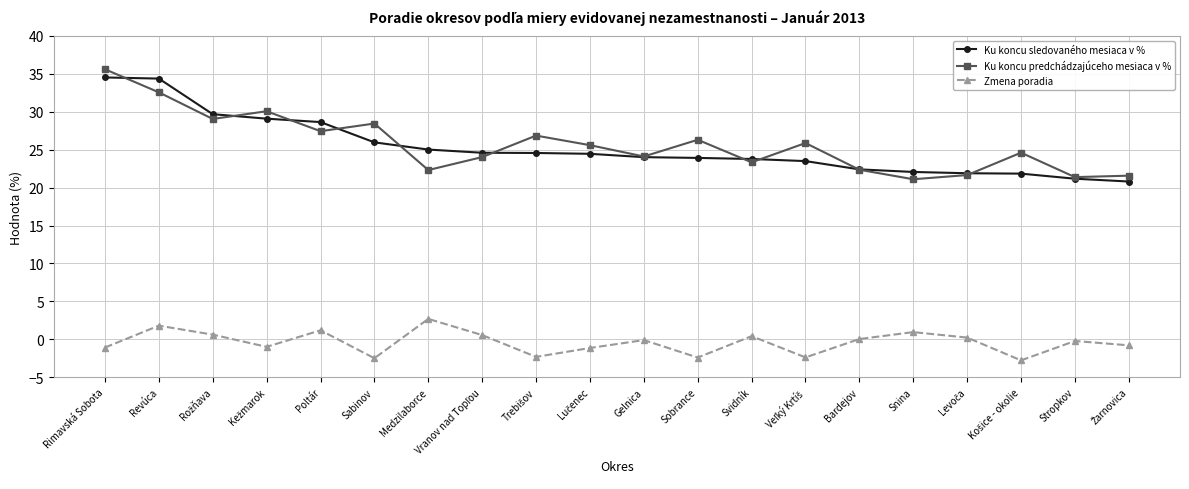

Rank the series by their maximum value, from highest to lowest.

Ku koncu predchádzajúceho mesiaca v %, Ku koncu sledovaného mesiaca v %, Zmena poradia